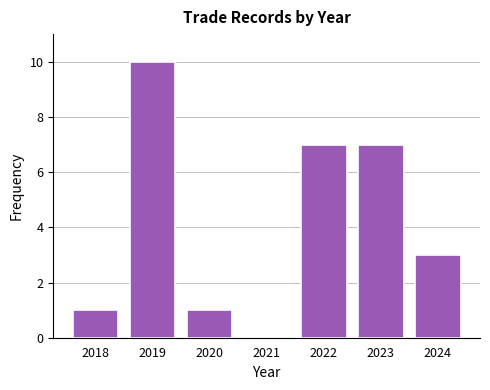

Reading left to right, list all the values displayed in this chart.

2018=1	2019=10	2020=1	2021=0	2022=7	2023=7	2024=3